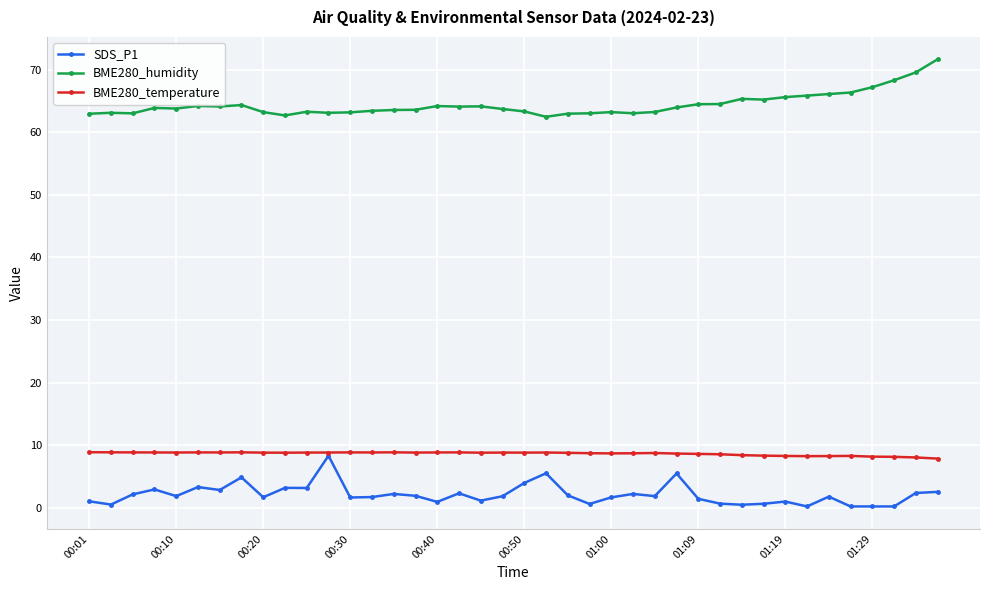

True or false: BME280_humidity has more than 0 interior local peaks.

True